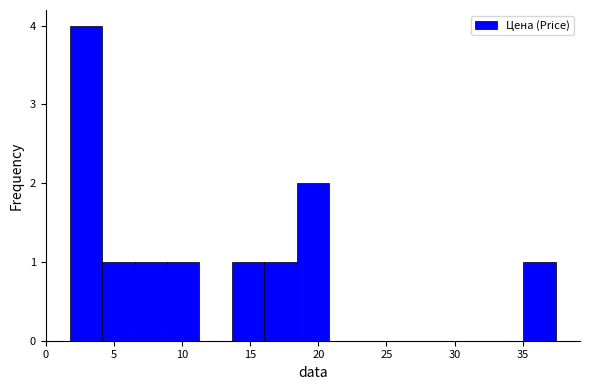

What is the height of the bar covering 13.5 to 16.0 on the x-axis? Neither the bar edges nor the heights are printed on the chart, so give them approximately, as read against the axes.

1